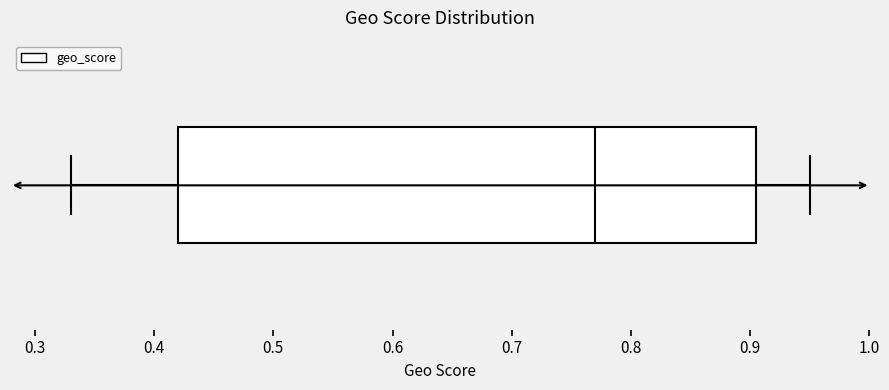

Where is the right edge of the box on the x-axis? The values are not printed on the chart, so give them approximately, as read against the axis.

0.91